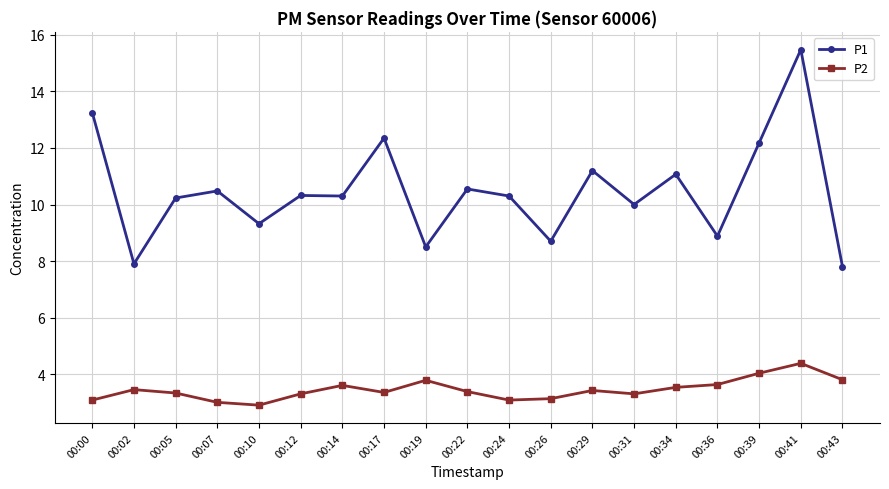

True or false: P2 and P1 intersect in this chart.

False